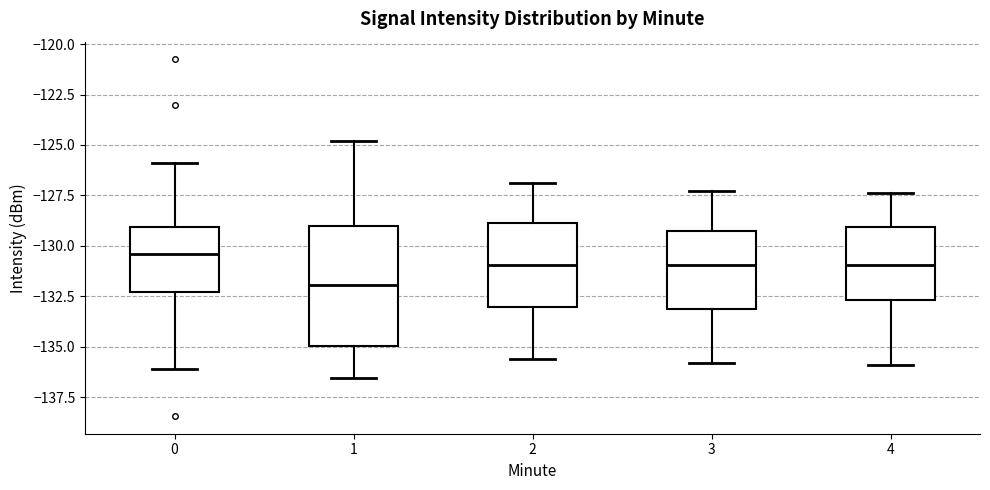

Which box has the highest median line?

0